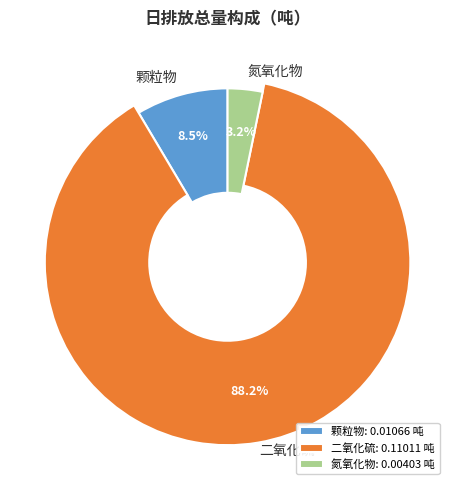

How many segments does this pie chart have?

3